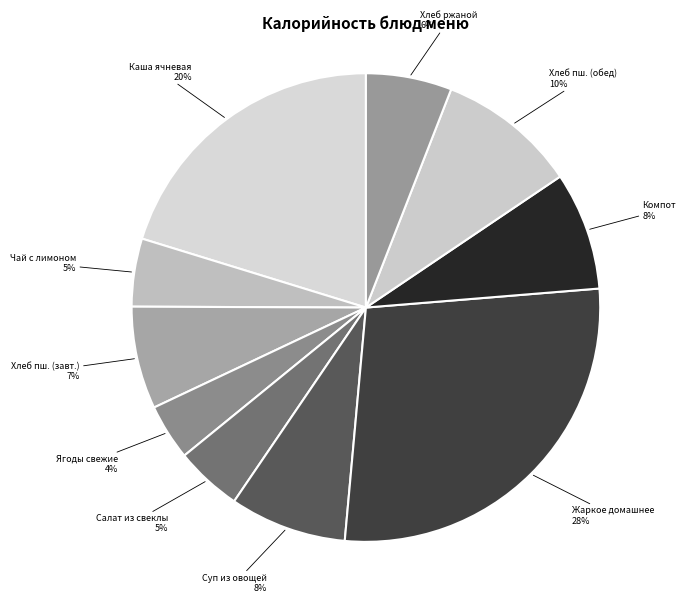

Count the number of slices in the pie.

10